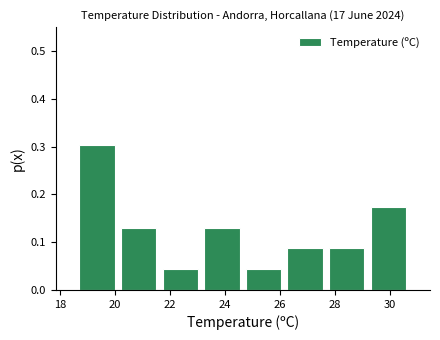

What is the height of the bar covering 23.2 to 24.6 on the x-axis? Neither the bar edges nor the heights are printed on the chart, so give them approximately, as read against the axes.

0.13